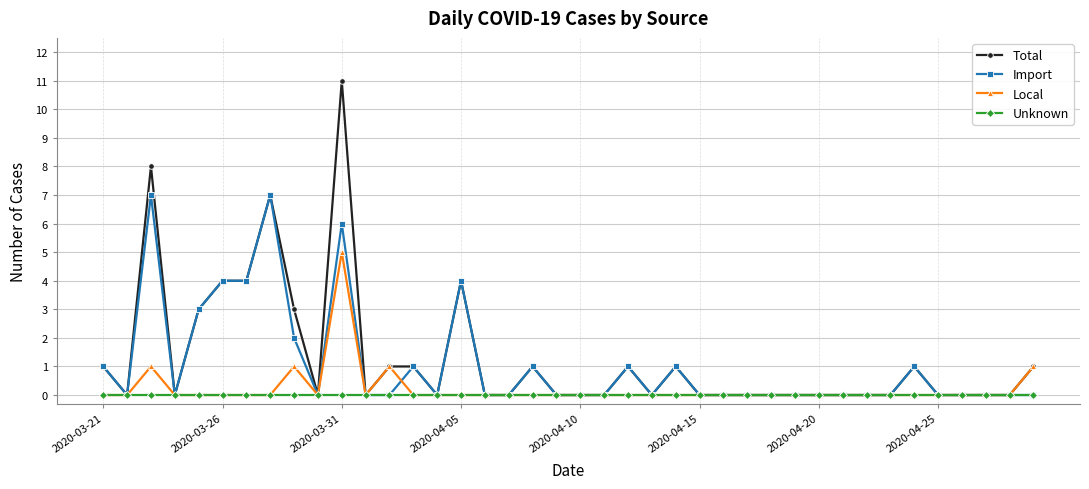

What is the maximum value shown in the chart?

11